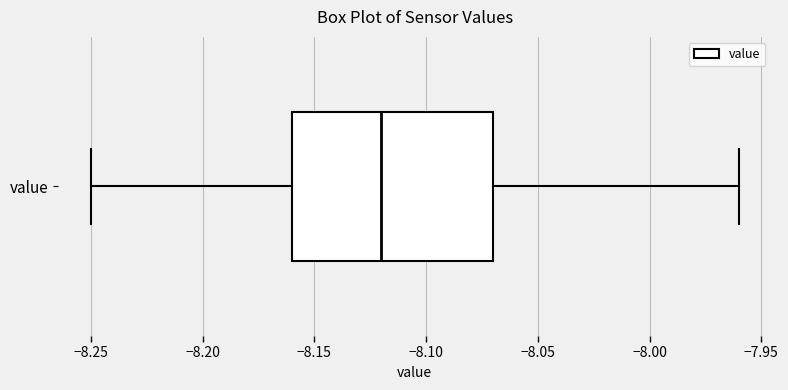

Where is the left edge of the box for value on the x-axis? The values are not printed on the chart, so give them approximately, as read against the axis.

-8.16